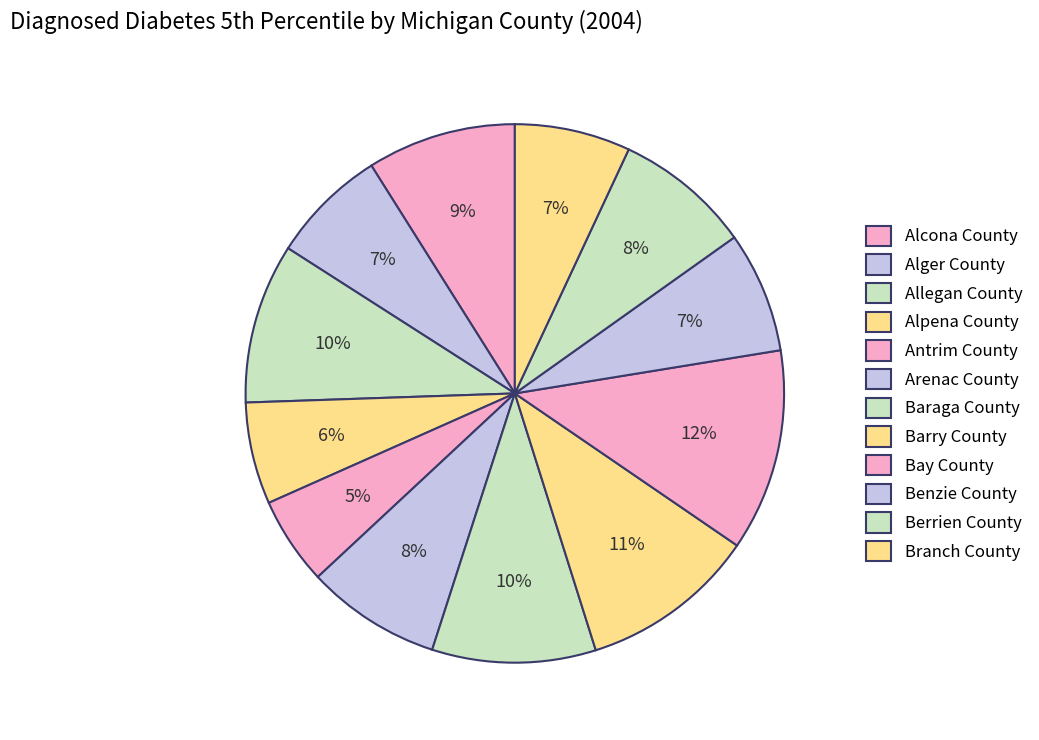

Rank the categories by value from highest to lowest.

Bay County, Barry County, Baraga County, Allegan County, Alcona County, Berrien County, Arenac County, Benzie County, Alger County, Branch County, Alpena County, Antrim County